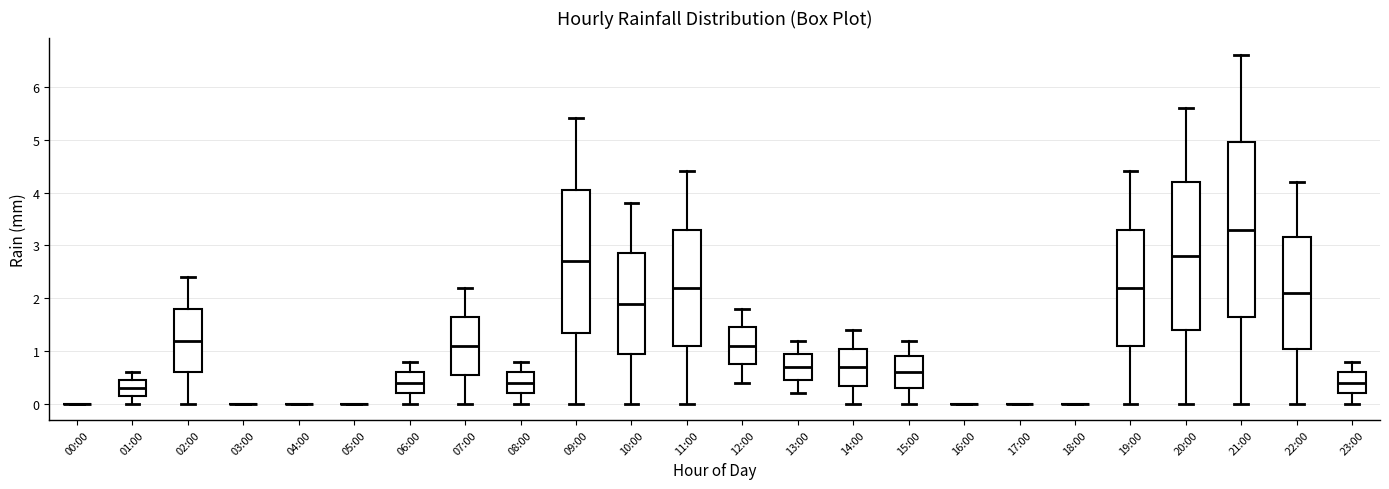

Which box is the tallest, from its lower edge to its upper edge?

21:00